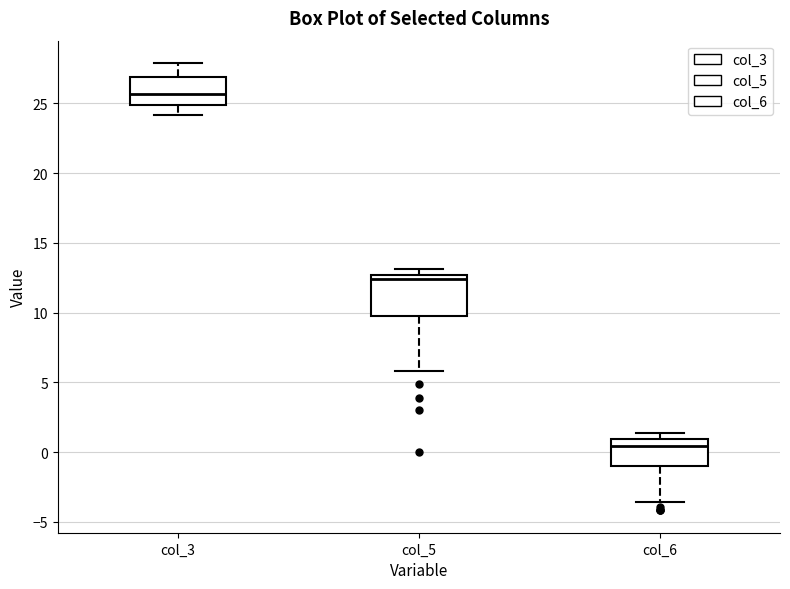

Comparing the boxes themselves (not the whiskers), which one is the tallest?

col_5